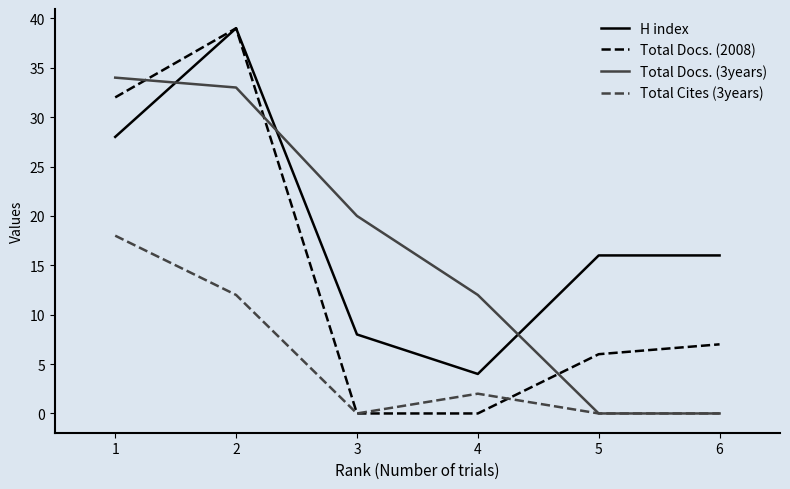

Is it true that Total Cites (3years) equals 18 at 1?

True